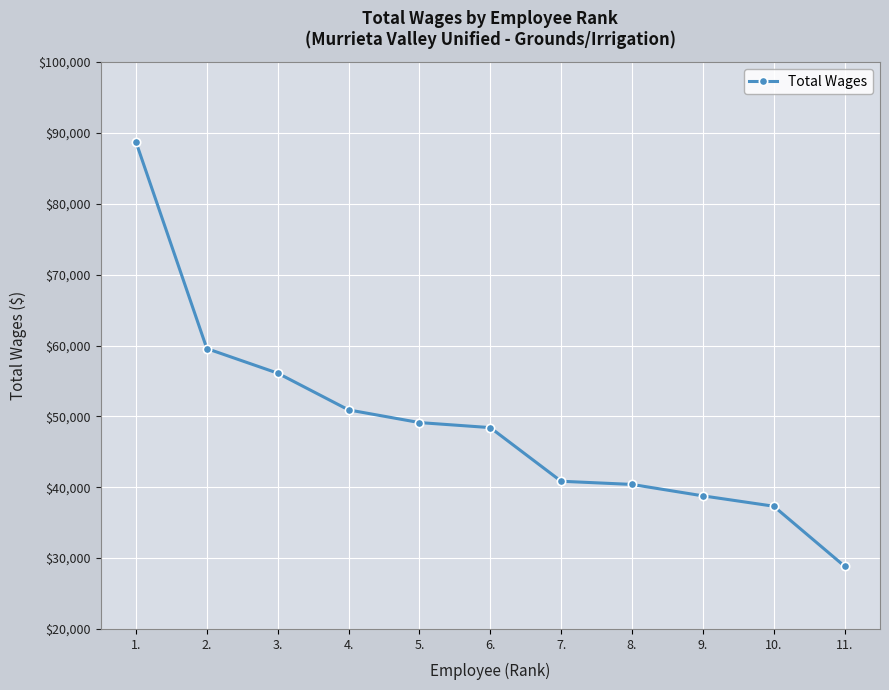

What is the difference between the maximum and minimum values?

59872